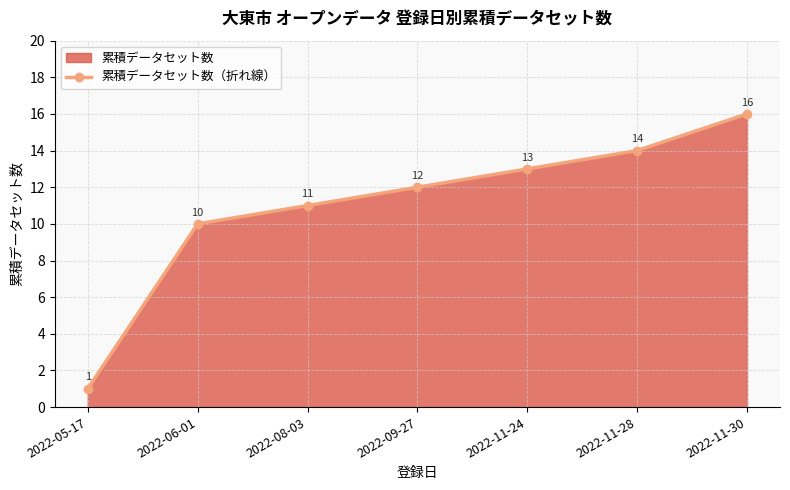

Reading right to left, extract all data points from this chart.

2022-11-30=16	2022-11-28=14	2022-11-24=13	2022-09-27=12	2022-08-03=11	2022-06-01=10	2022-05-17=1